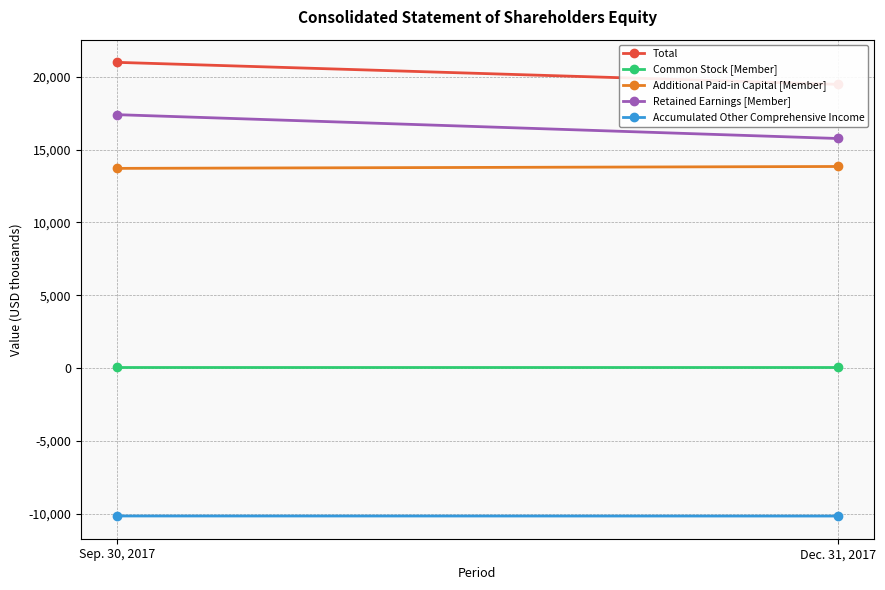

What is the lowest value of the Common Stock [Member] series?

40